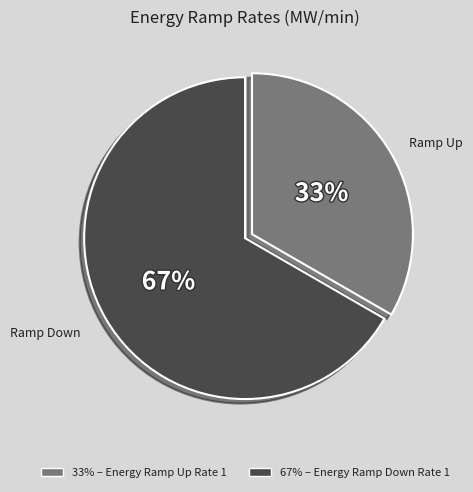

To the nearest percent, what is the average slice percentage?

50%